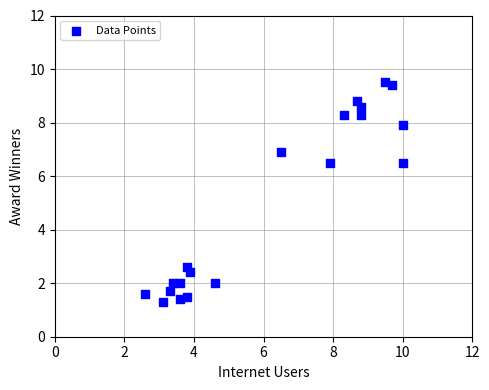

What is the range of X values (max minus min)?

7.4